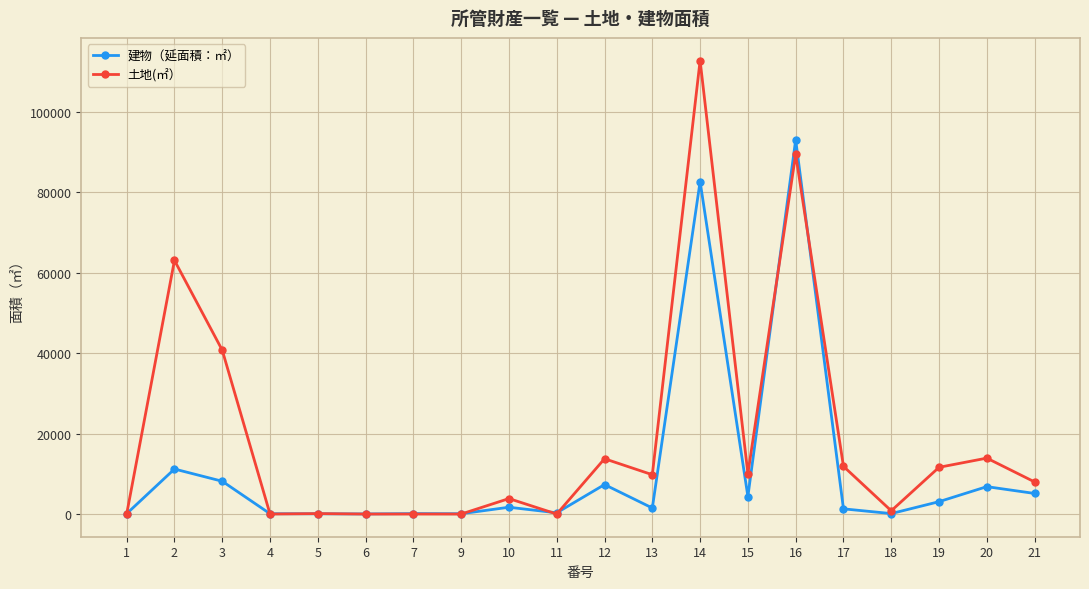

Is the value of 建物（延面積：㎡） at 17 greater than the value of 土地(㎡） at 10?

No